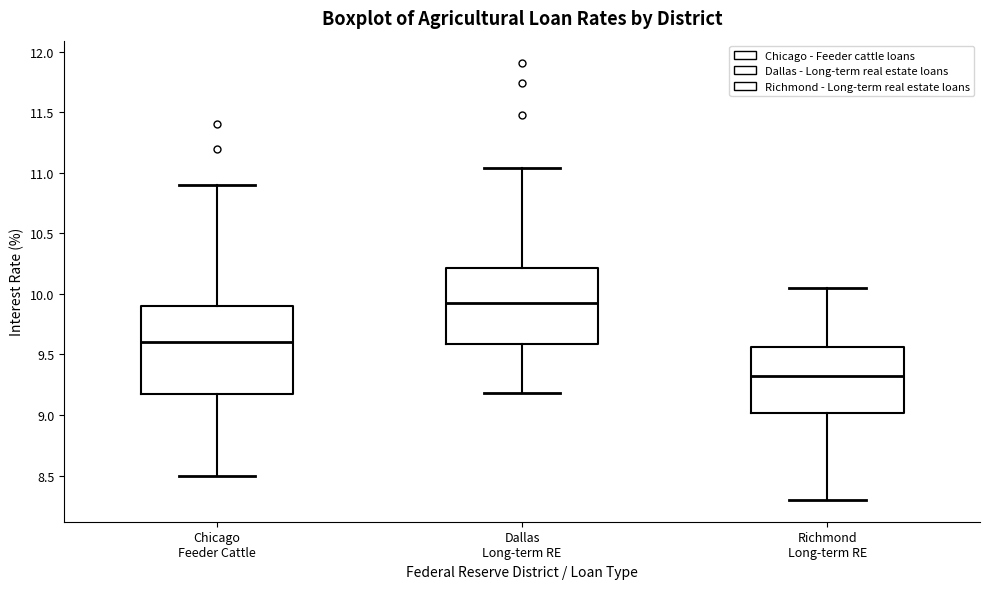

Comparing the boxes themselves (not the whiskers), which one is the tallest?

Chicago Feeder Cattle